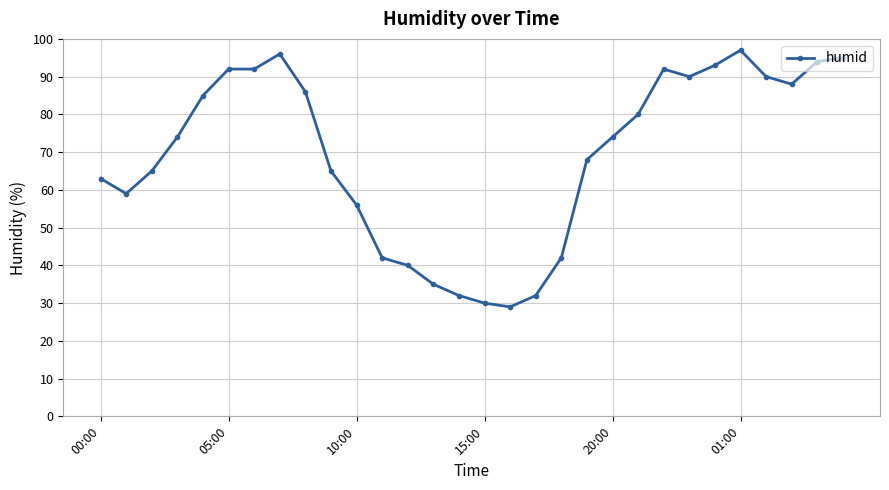

Reading right to left, what are all the values shown in this chart?

95	94	88	90	97	93	90	92	80	74	68	42	32	29	30	32	35	40	42	56	65	86	96	92	92	85	74	65	59	63